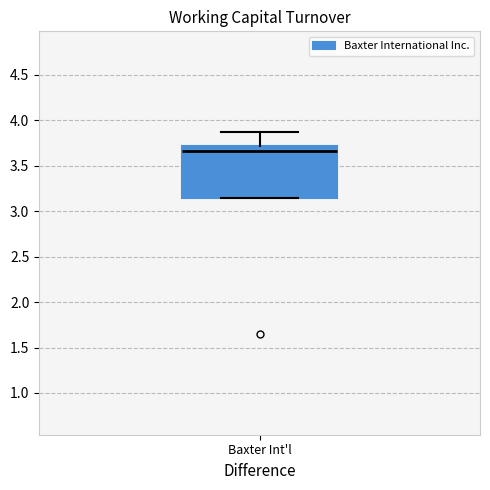

Transcribe this box plot: give where the median line is, the range the box spans, and where the two whiskers end, as read against the y-axis. The values are not printed on the chart, so give them approximately, as read against the axis.

median 3.65, box 3.15 to 3.70, whiskers 3.15 to 3.85